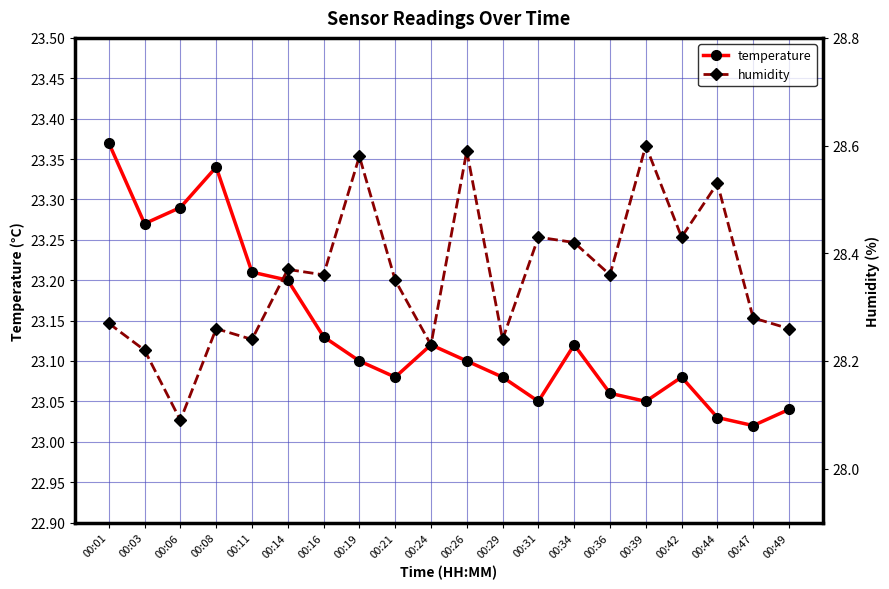

What are all the series names shown in the legend?

temperature, humidity